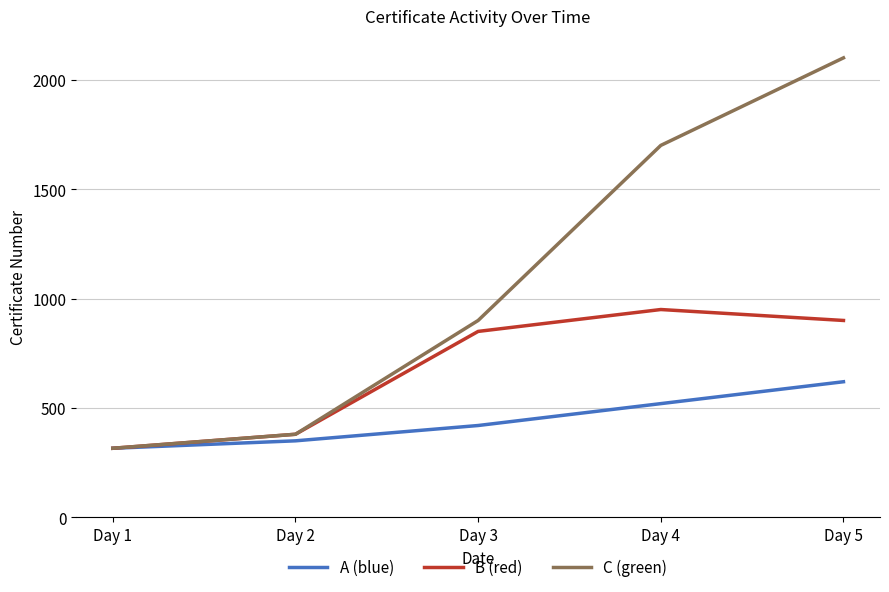

At which category is the sum across all series the highest?

Day 5